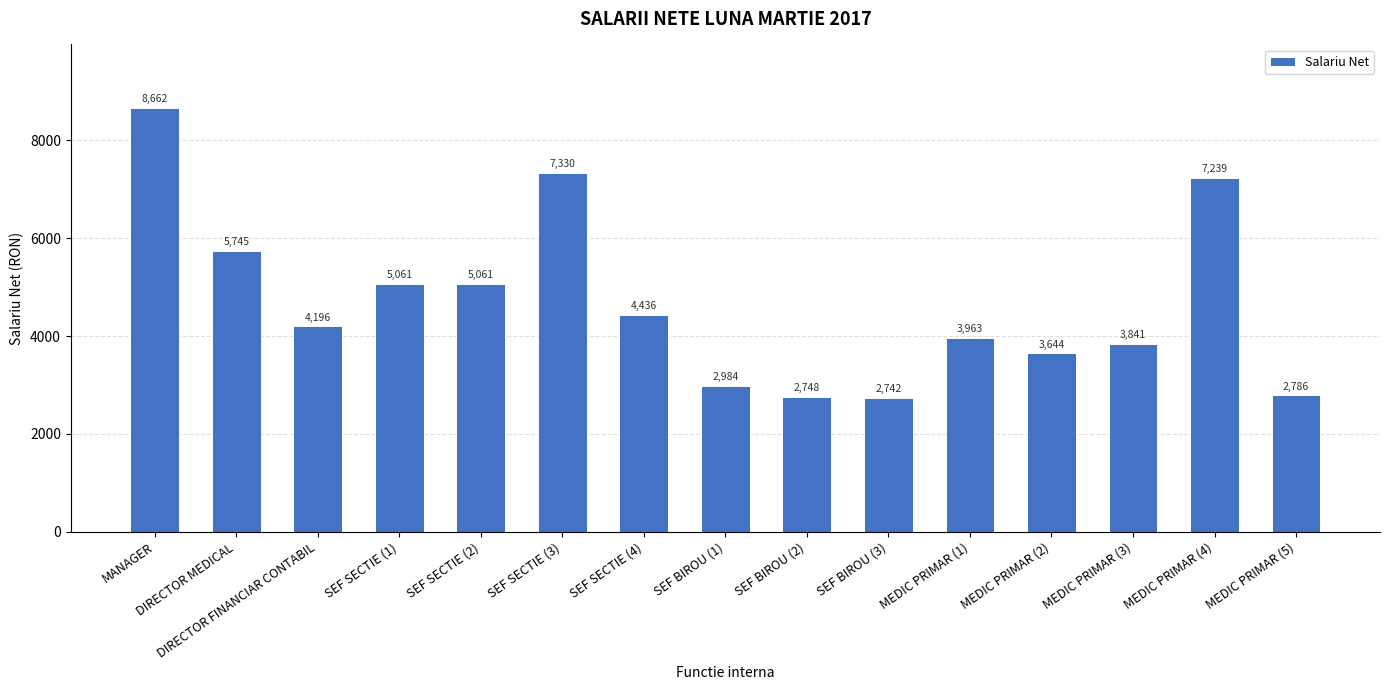

Does the chart contain stacked bars?

No